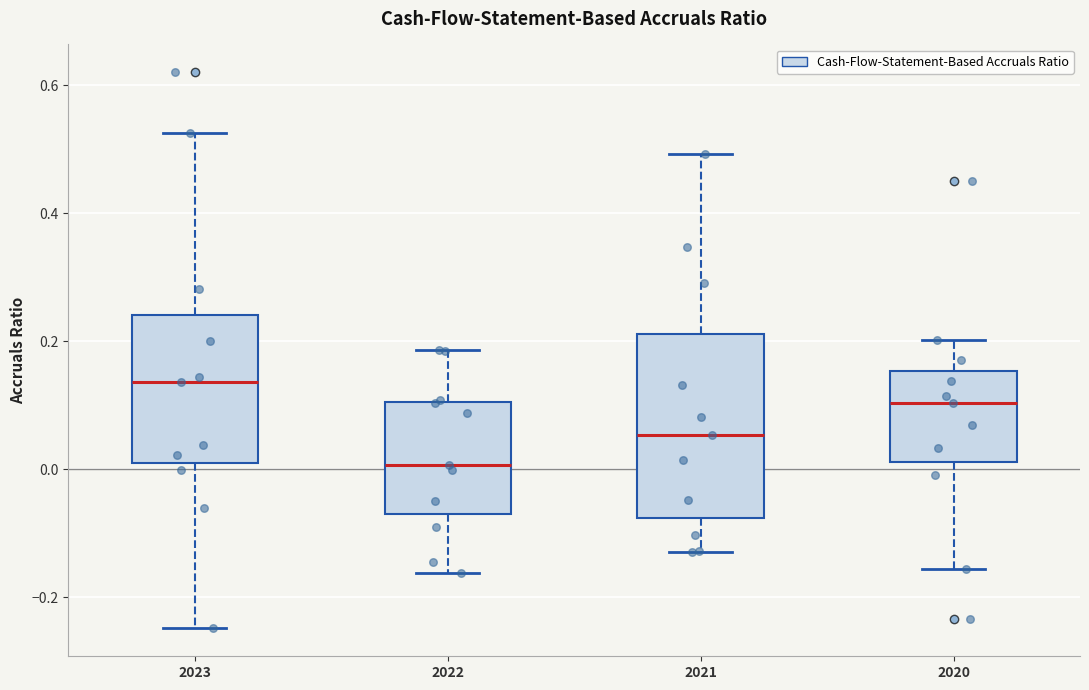

Reading left to right, transcribe this box plot: for each box, give where its median line is, the range the box spans, and where its two whiskers end, as read against the y-axis. The values are not printed on the chart, so give them approximately, as read against the axis.

2023: median 0.14, box 0.02 to 0.24, whiskers -0.24 to 0.52
2022: median 0.00, box -0.08 to 0.10, whiskers -0.16 to 0.18
2021: median 0.06, box -0.08 to 0.22, whiskers -0.12 to 0.50
2020: median 0.10, box 0.02 to 0.16, whiskers -0.16 to 0.20